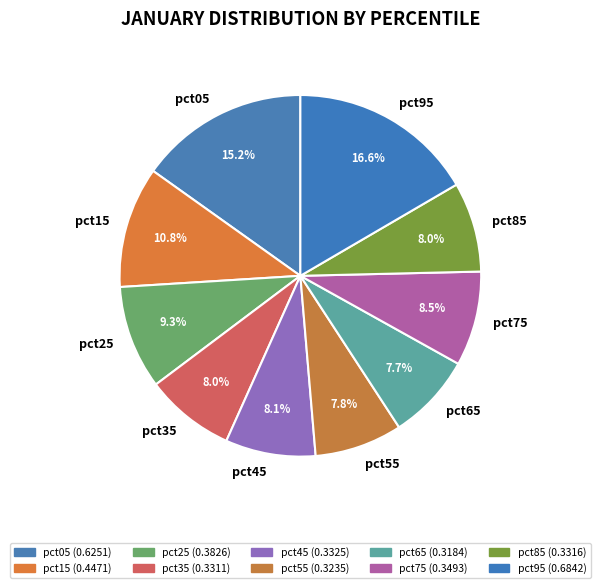

Does pct95 account for over 50% of the chart?

No